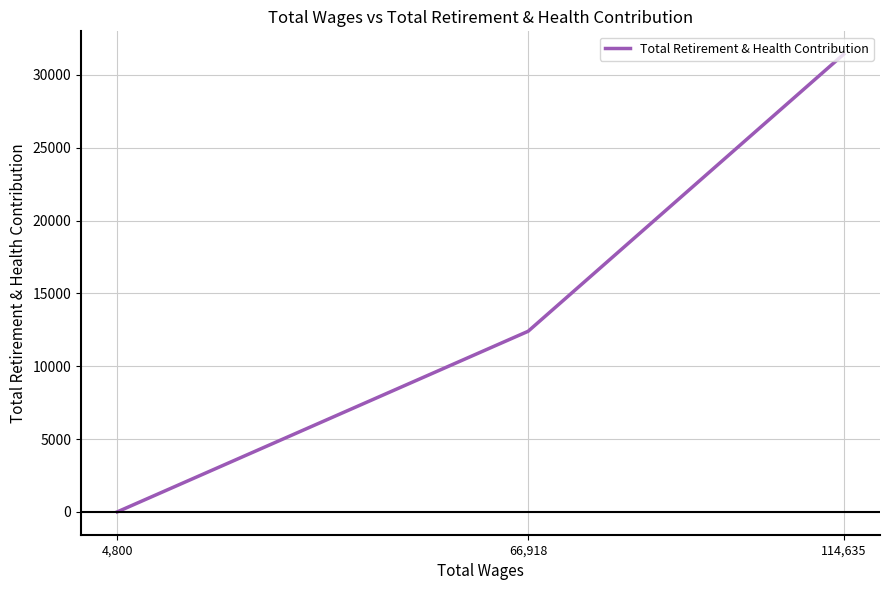

At which label does the data first exceed 12396?

114,635